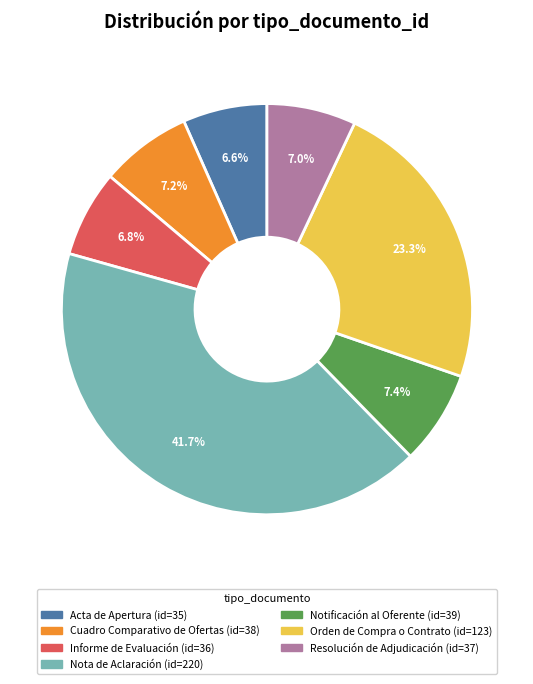

Which category has the biggest portion of the pie?

Nota de Aclaración